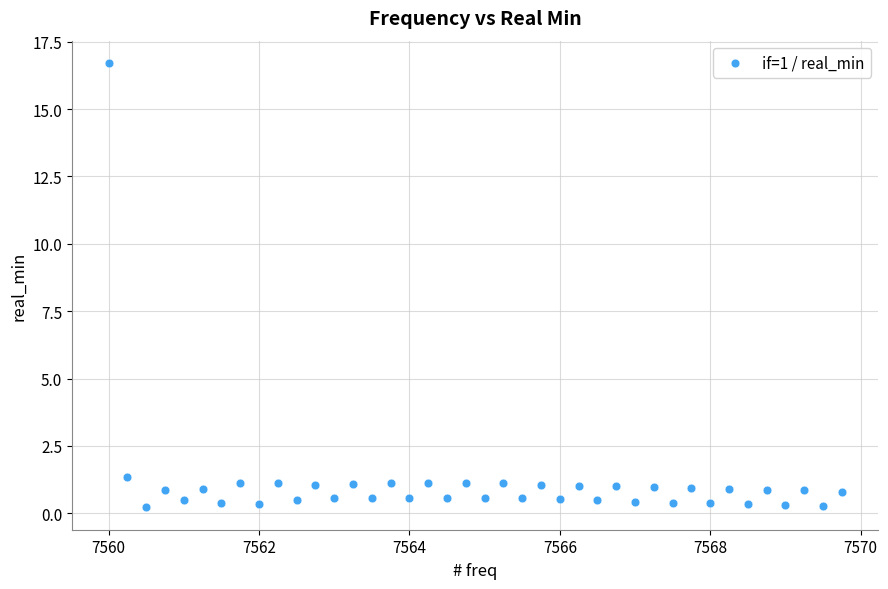

What Y value in the scatter plot is closest to 8?

1.3